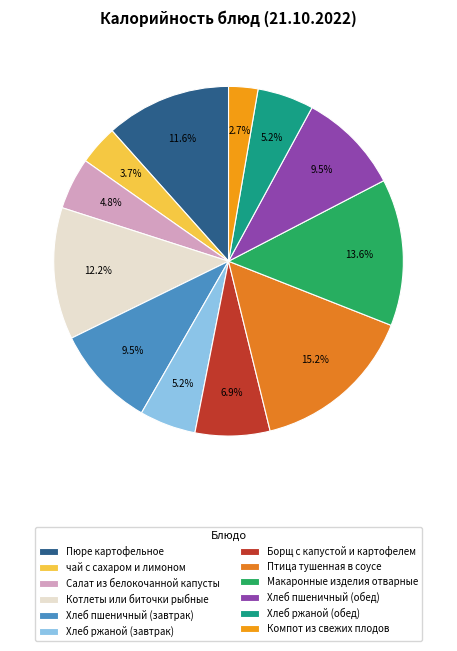

To the nearest percent, what percentage of the pie is Птица тушенная в соусе?

15%